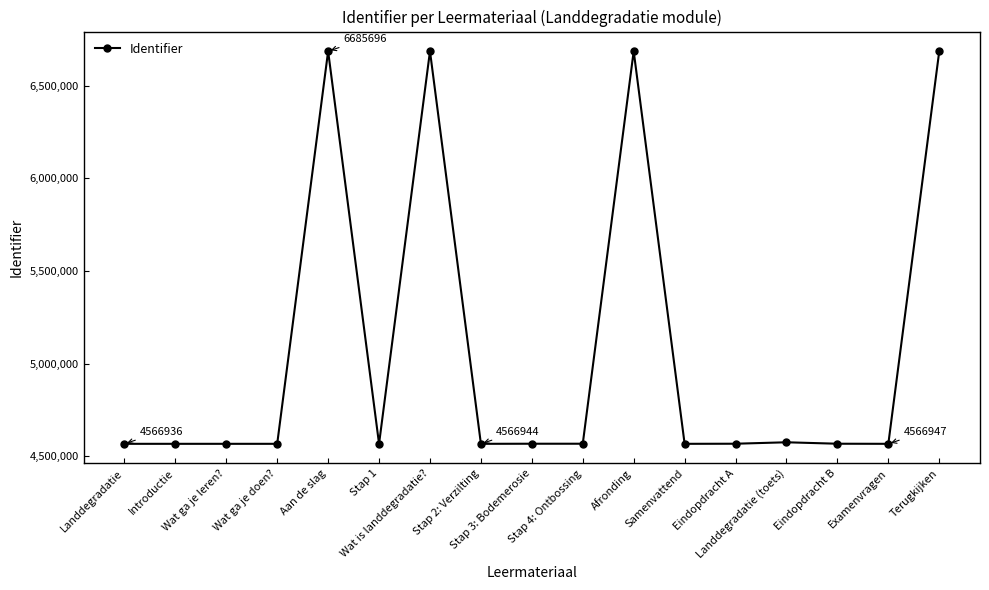

What is the value of the 15th point from the left?

4567445